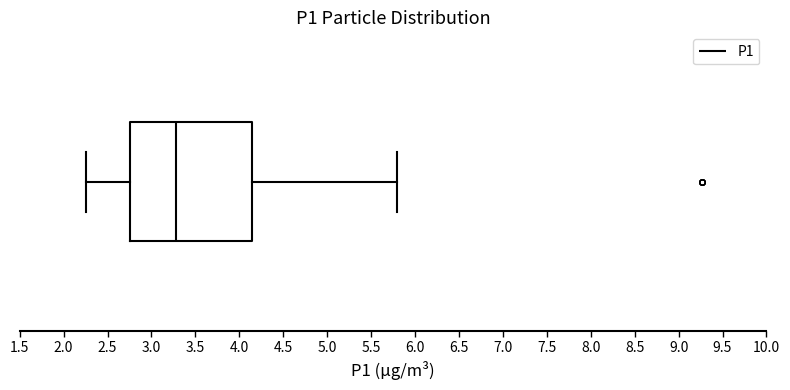

Read this box plot against the x-axis: the position of the median line, the range covered by the box, and the ends of both whiskers. The values are not printed on the chart, so give them approximately, as read against the axis.

median 3.30, box 2.75 to 4.15, whiskers 2.25 to 5.80